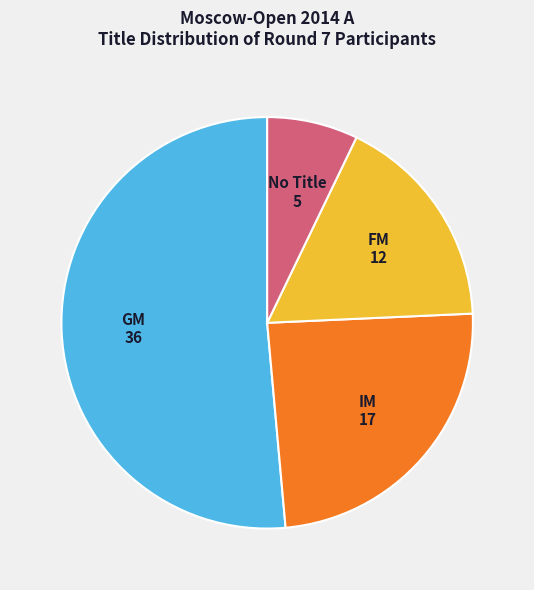

Which has a higher value, GM or No Title?

GM